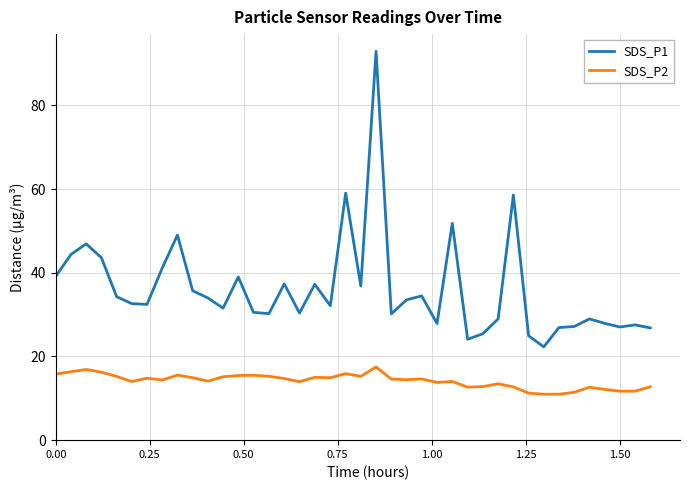

Which series has the largest total across all categories?

SDS_P1